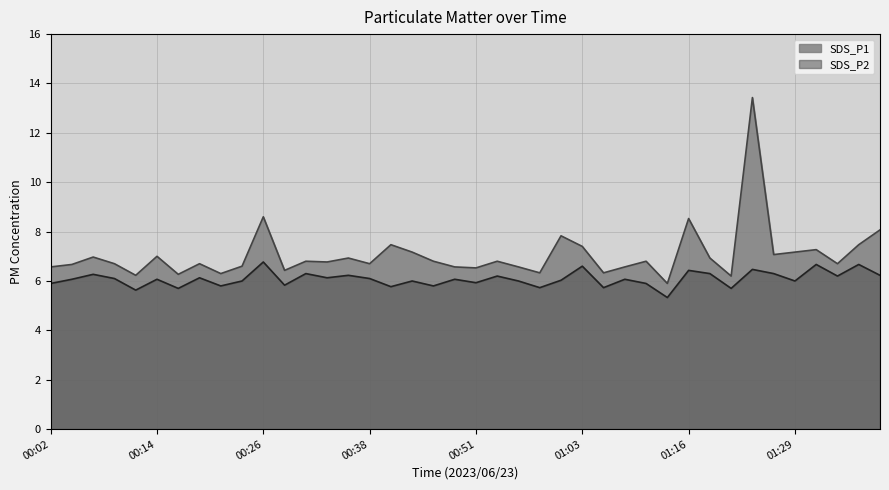

What is the difference between the highest and lowest values at 00:29?

0.6